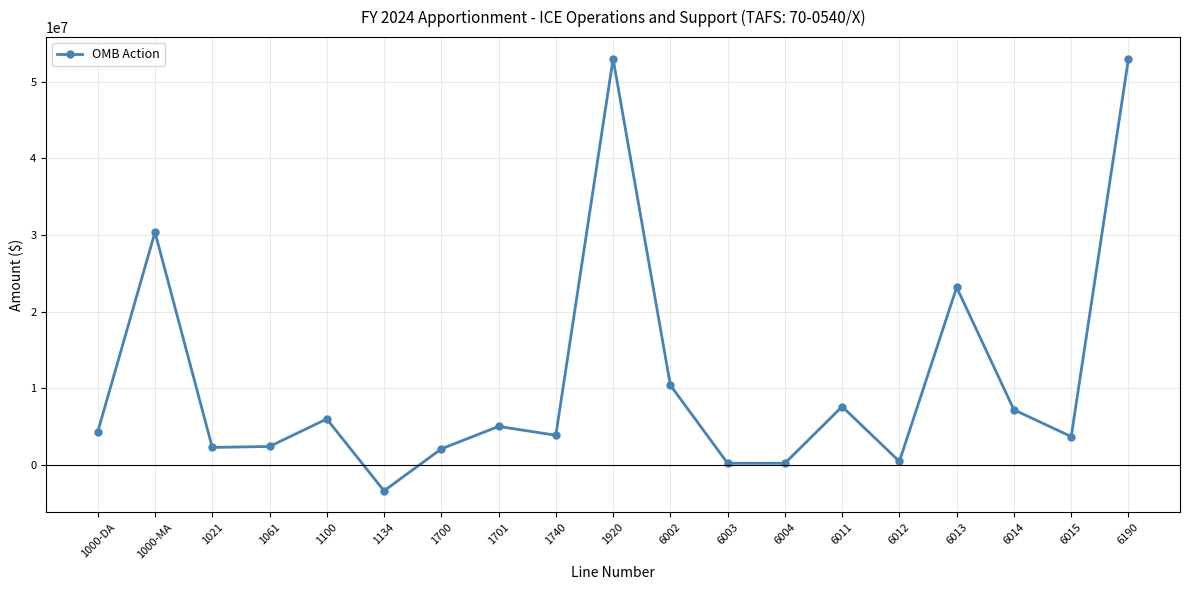

What is the label of the 6th point from the left?

1134